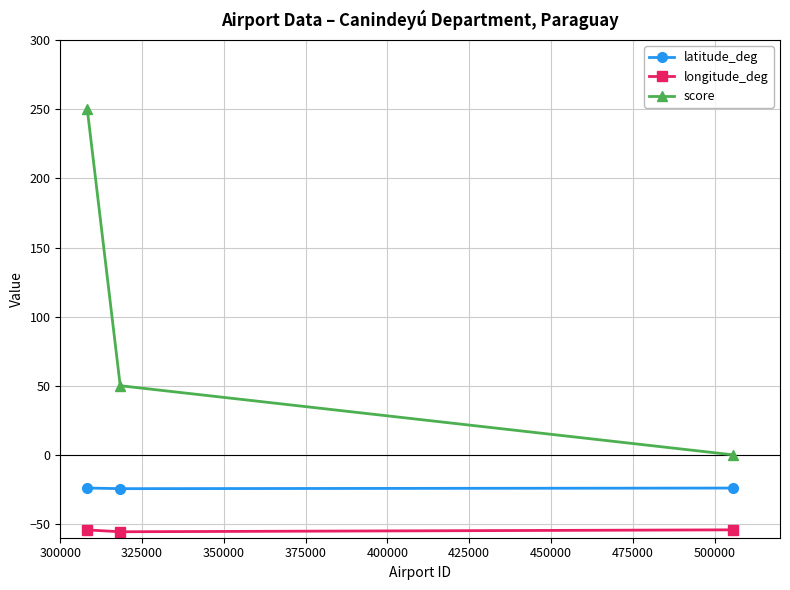

What is the lowest value of the longitude_deg series?

-55.7